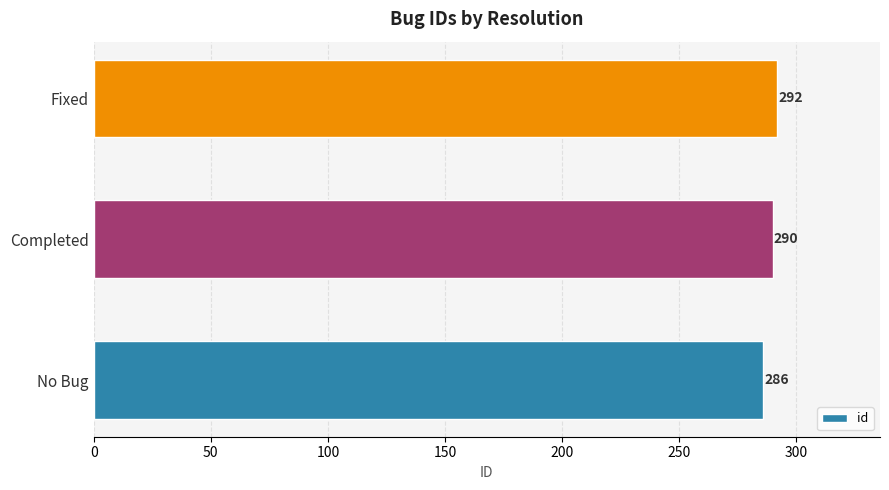

How many values are between 286 and 292?

3